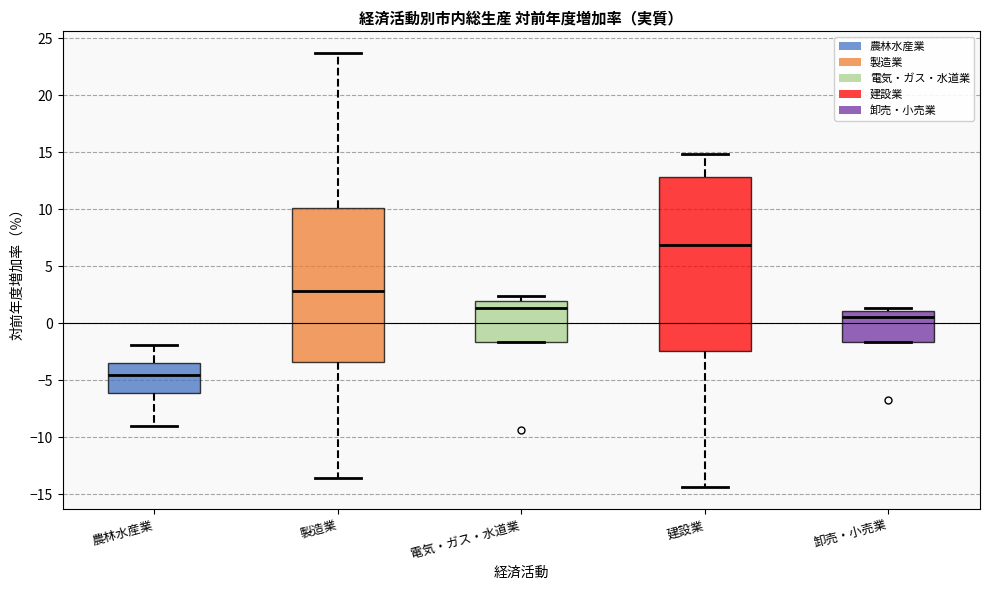

Reading left to right, read every box against the y-axis: the position of its median line, the range the box covers, and the ends of its whiskers. The values are not printed on the chart, so give them approximately, as read against the axis.

農林水産業: median -4.5, box -6.0 to -3.5, whiskers -9.0 to -2.0
製造業: median 3.0, box -3.5 to 10.0, whiskers -13.5 to 23.5
電気・ガス・水道業: median 1.5, box -1.5 to 2.0, whiskers -1.5 to 2.5
建設業: median 7.0, box -2.5 to 13.0, whiskers -14.5 to 15.0
卸売・小売業: median 0.5, box -1.5 to 1.0, whiskers -1.5 to 1.5